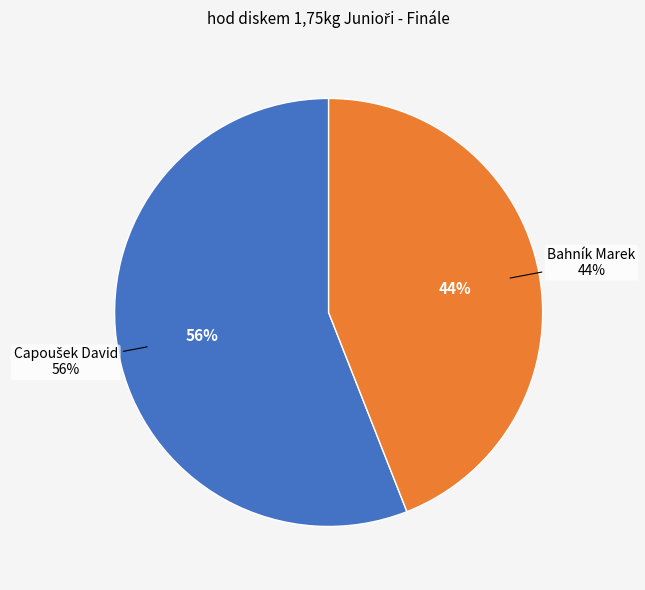

Is there a majority slice in this chart?

Yes